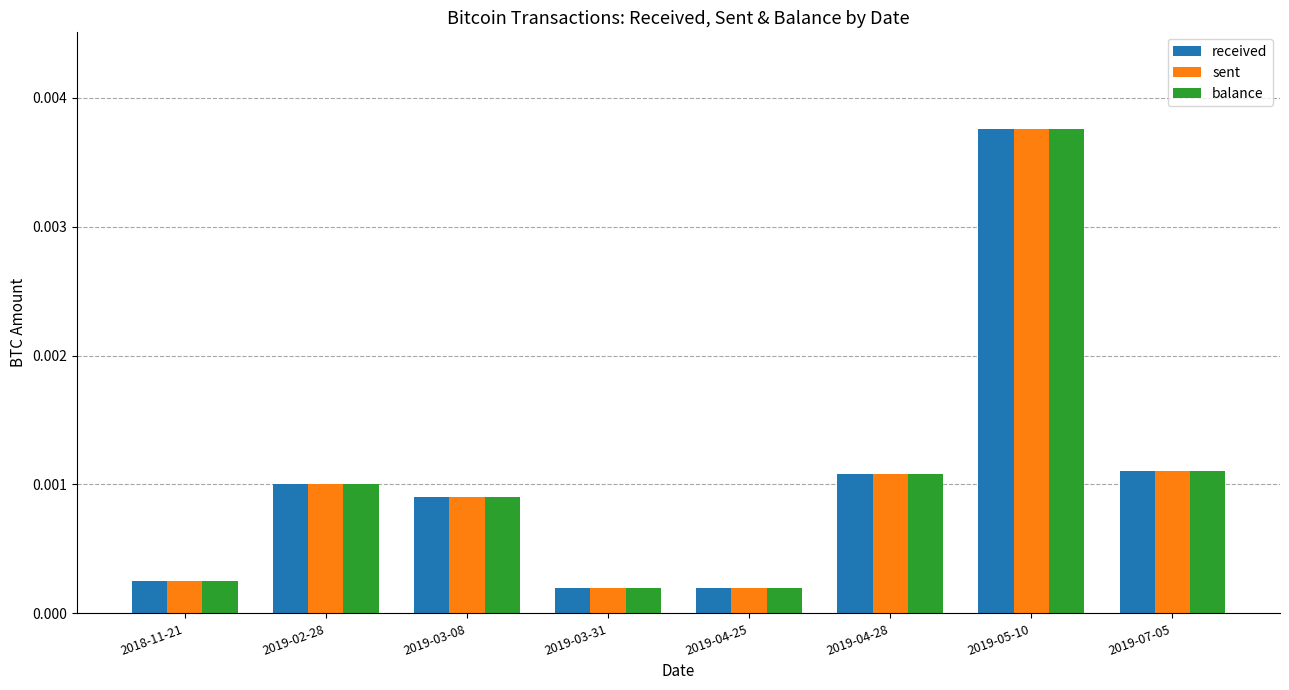

At which category is the sum across all series the highest?

2019-05-10